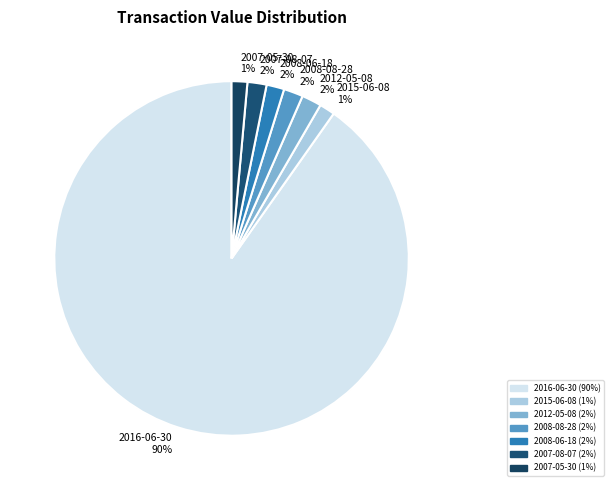

What is the largest slice in the pie chart?

2016-06-30